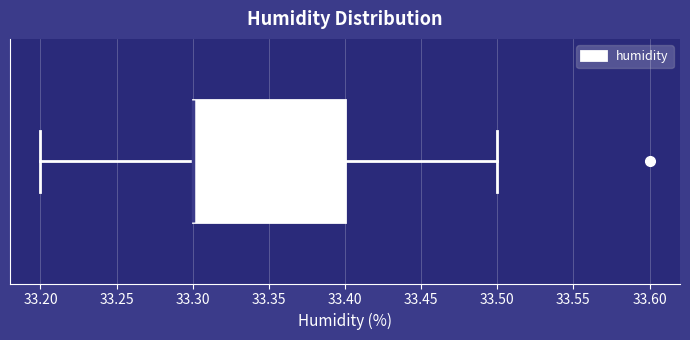

Read this box plot against the x-axis: the position of the median line, the range covered by the box, and the ends of both whiskers. The values are not printed on the chart, so give them approximately, as read against the axis.

median 33.3 (drawn on the box's left edge), box 33.3 to 33.4, whiskers 33.2 to 33.5